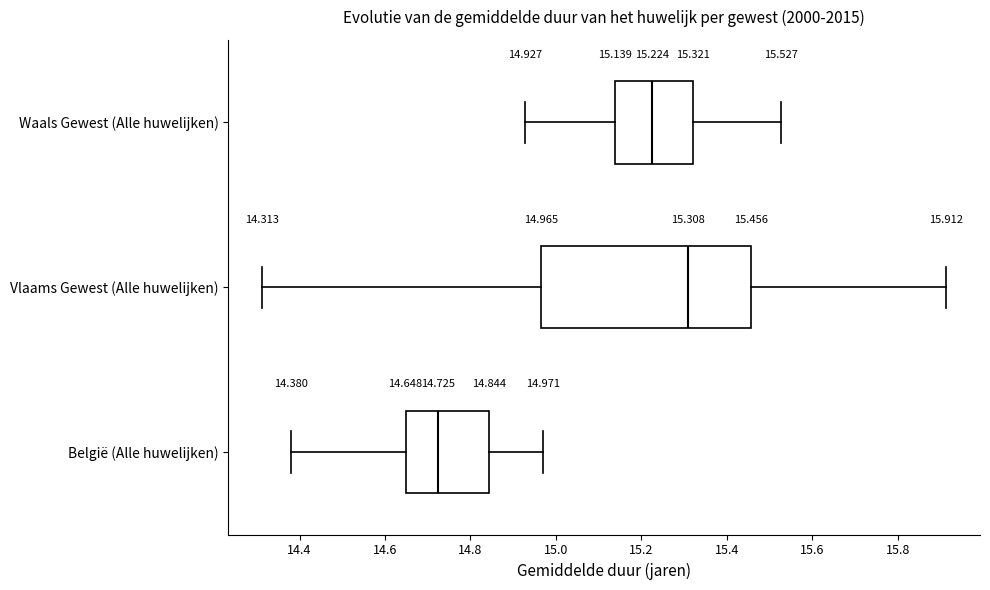

Comparing the boxes themselves (not the whiskers), which one is the widest?

Vlaams Gewest (Alle huwelijken)